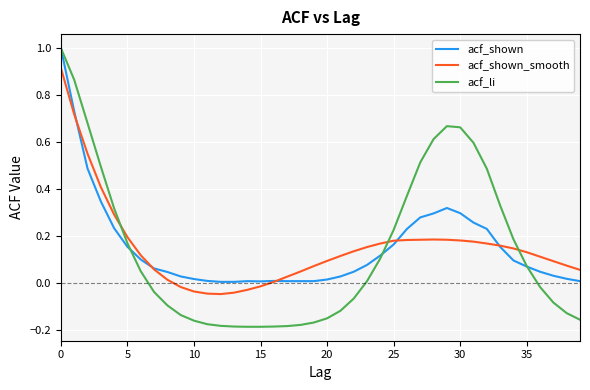

Is this an area chart (filled region under the line)?

No